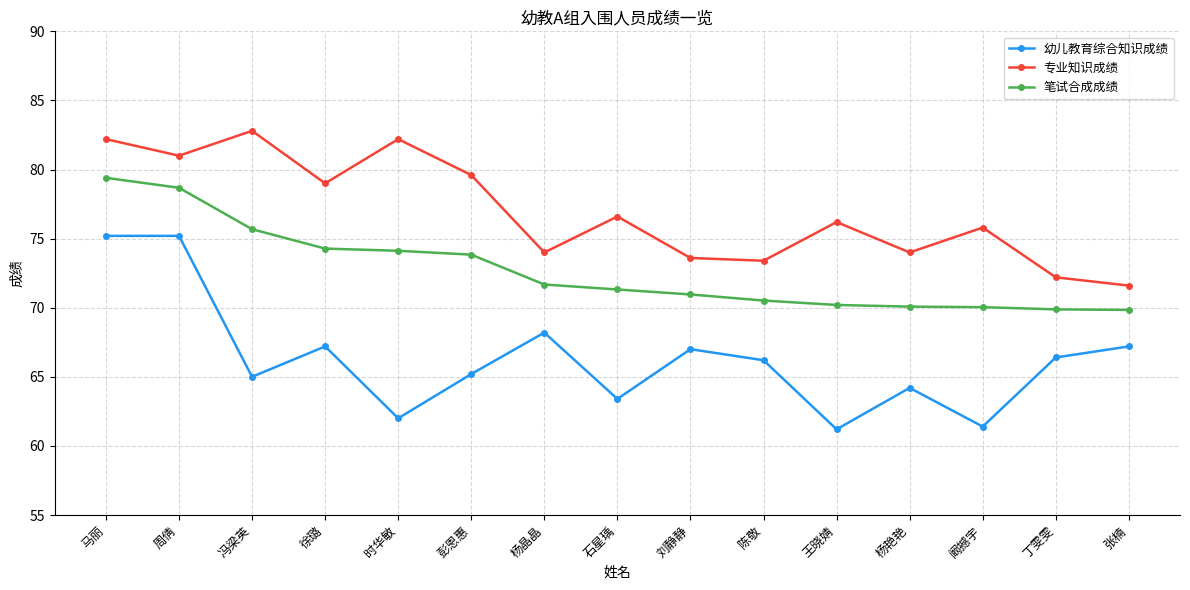

Is the value of 专业知识成绩 at 石星瑀 greater than the value of 幼儿教育综合知识成绩 at 刘静静?

Yes